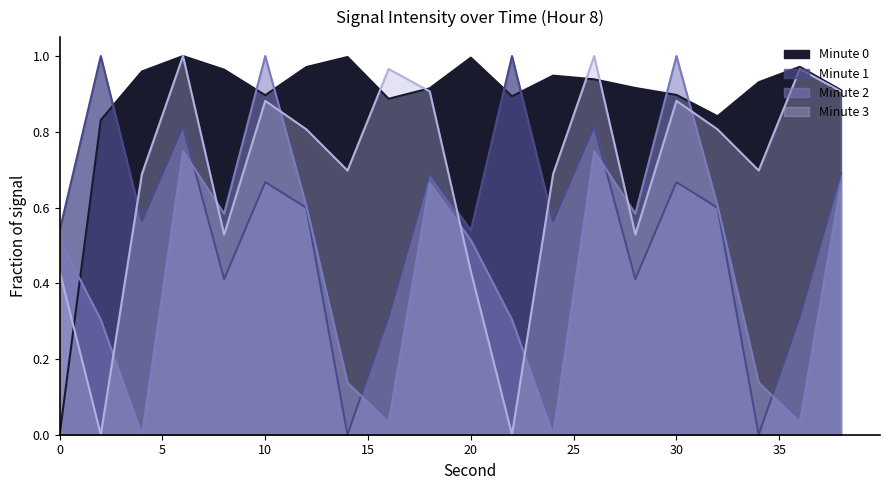

The value of Minute 3 at 14 is 0.7. True or false?

True